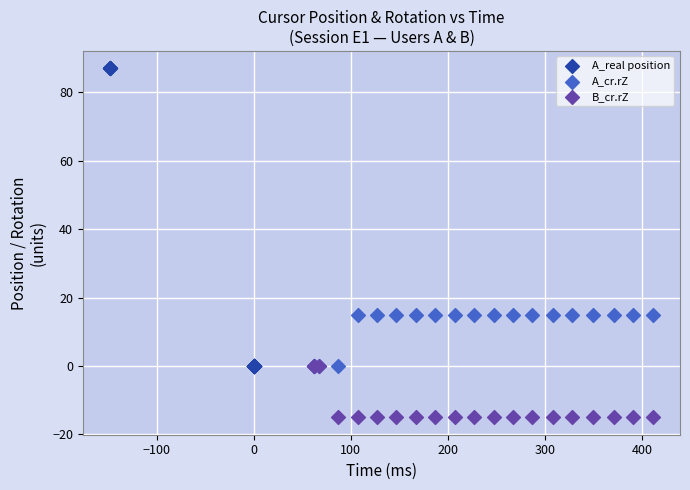

Which series has the widest spread of Y values?

A_real position